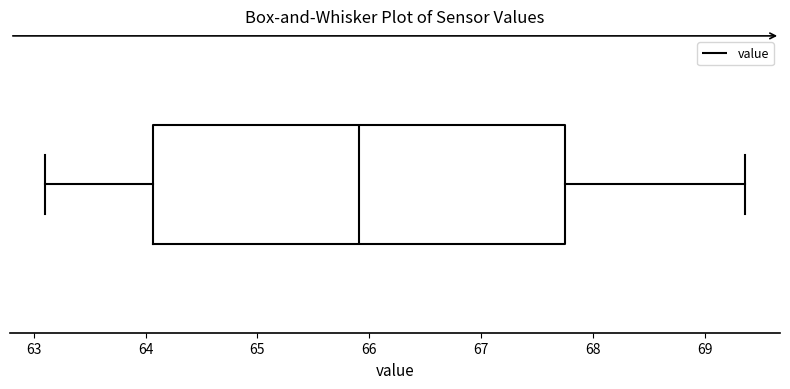

Transcribe this box plot: give where the median line is, the range the box spans, and where the two whiskers end, as read against the x-axis. The values are not printed on the chart, so give them approximately, as read against the axis.

median 65.9, box 64.1 to 67.8, whiskers 63.1 to 69.4